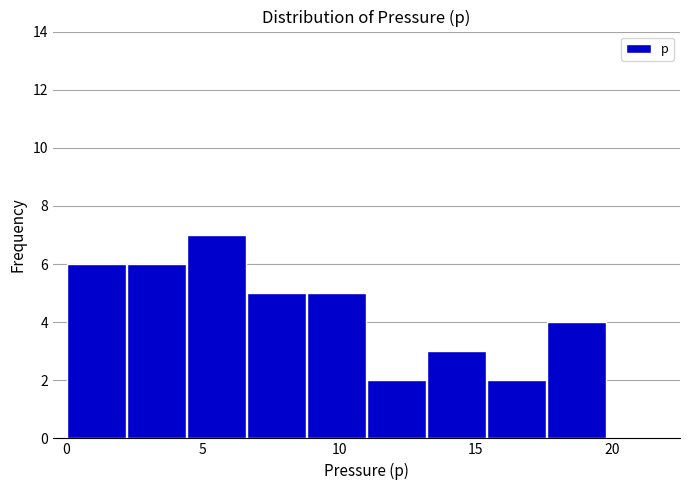

Which range on the x-axis has the tallest bar?

4.4 to 6.6